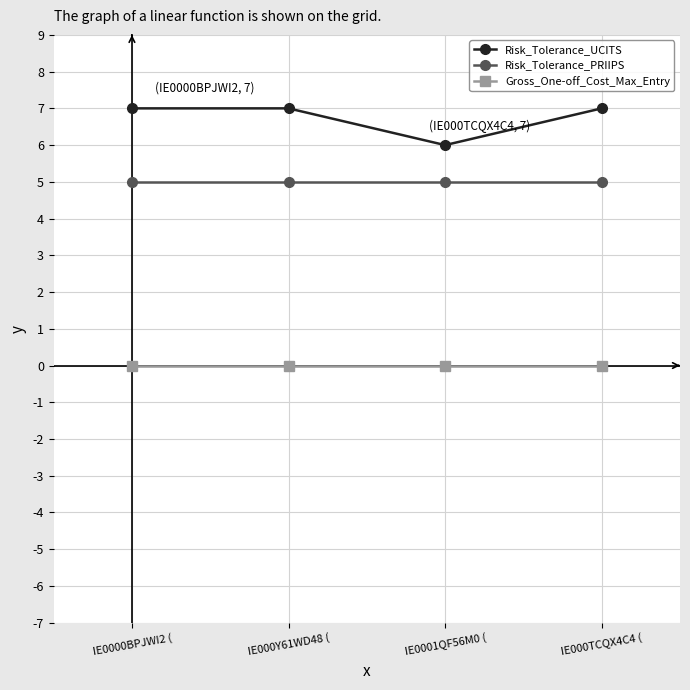

Reading left to right, what are all the values shown in this chart?

Risk_Tolerance_UCITS: IE0000BPJWI2 (=7	IE000Y61WD48 (=7	IE0001QF56M0 (=6	IE000TCQX4C4 (=7
Risk_Tolerance_PRIIPS: IE0000BPJWI2 (=5	IE000Y61WD48 (=5	IE0001QF56M0 (=5	IE000TCQX4C4 (=5
Gross_One-off_Cost_Max_Entry: IE0000BPJWI2 (=0	IE000Y61WD48 (=0	IE0001QF56M0 (=0	IE000TCQX4C4 (=0